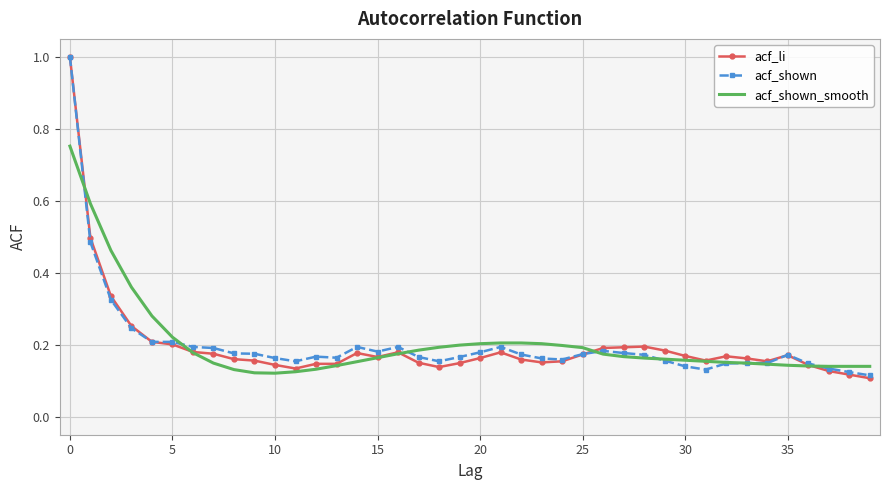

At how many categories does at least one series exceed 0?

40